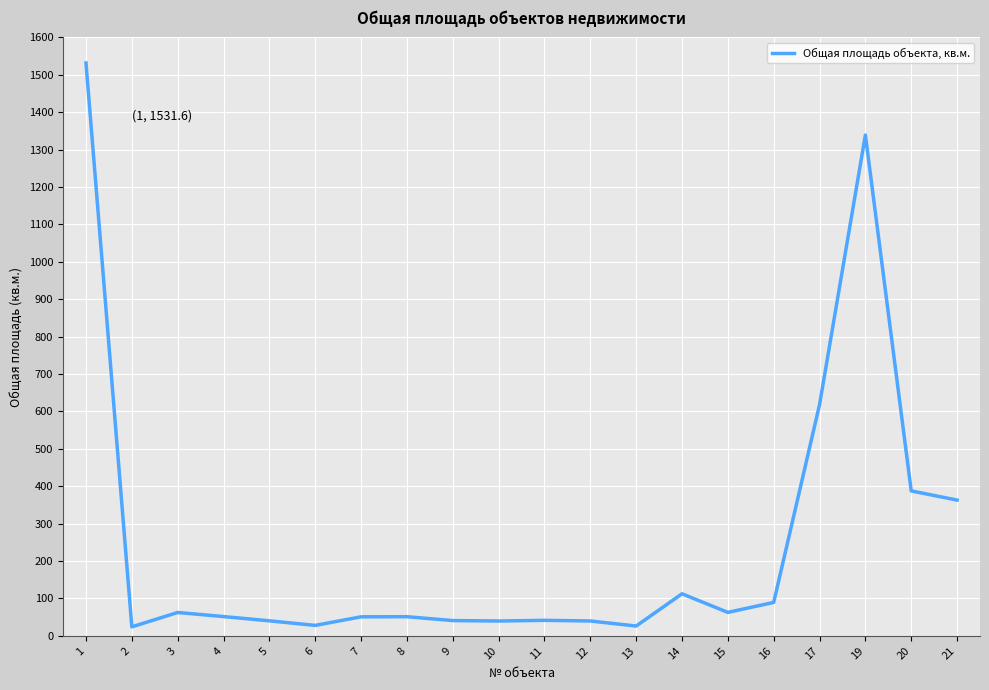

What is the difference between the second highest and minimum values?

1314.8